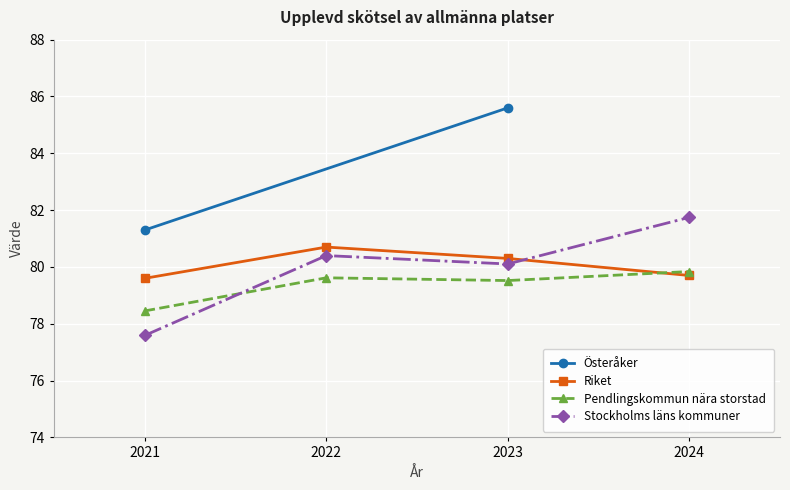

What is the value of the Pendlingskommun nära storstad point at the 4th from the left?

79.8